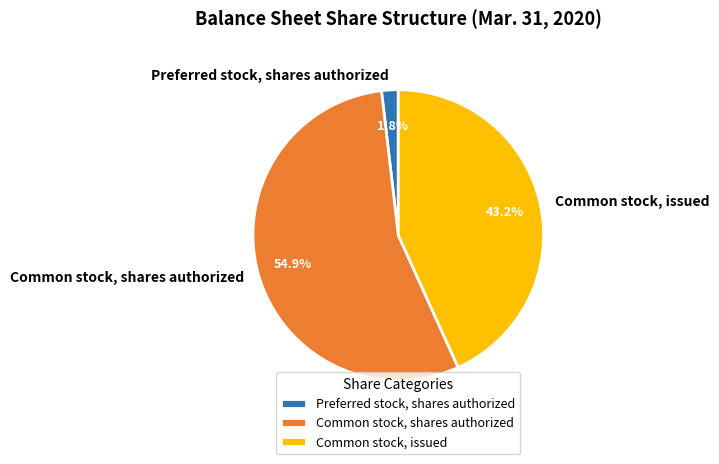

Is it true that Common stock, shares authorized is 55% of the pie?

True